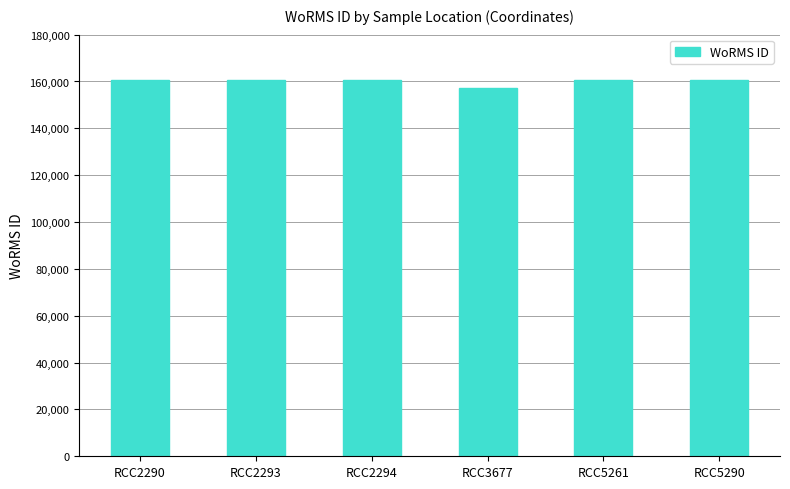

Between RCC3677 and RCC2293, which is larger?

RCC2293